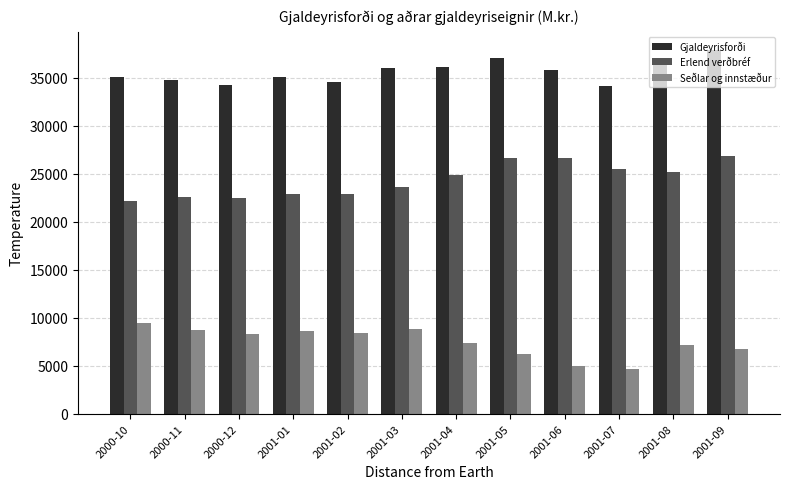

What is the difference between the Gjaldeyrisforði values at 2001-09 and 2001-03?

1891